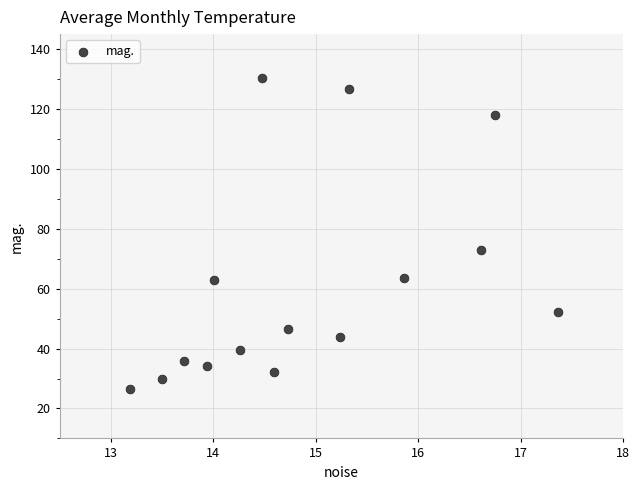

What Y value in the scatter plot is closest to 78?

72.8